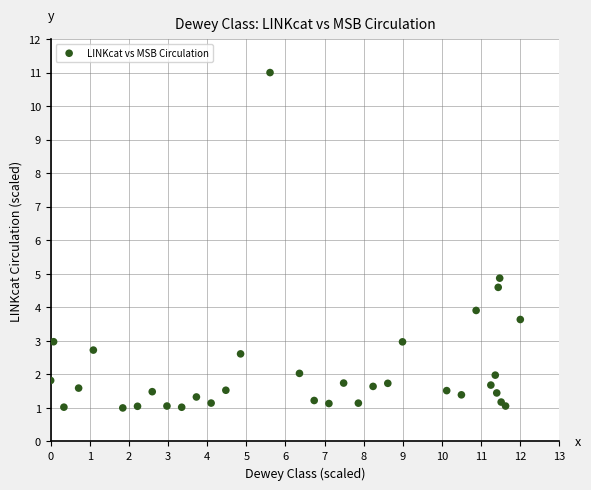

What Y value in the scatter plot is closest to 6?

4.9